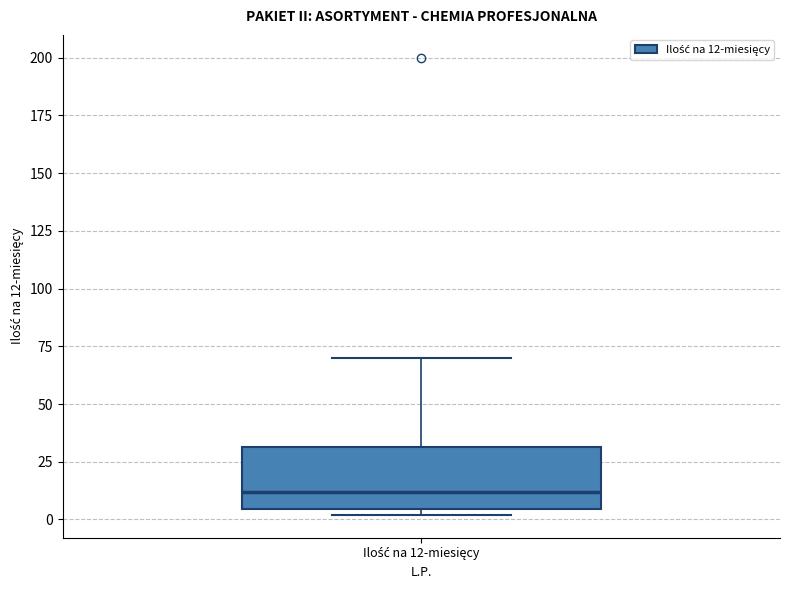

Where does the upper whisker of the box for Ilość na 12-miesięcy end on the y-axis? The values are not printed on the chart, so give them approximately, as read against the axis.

70